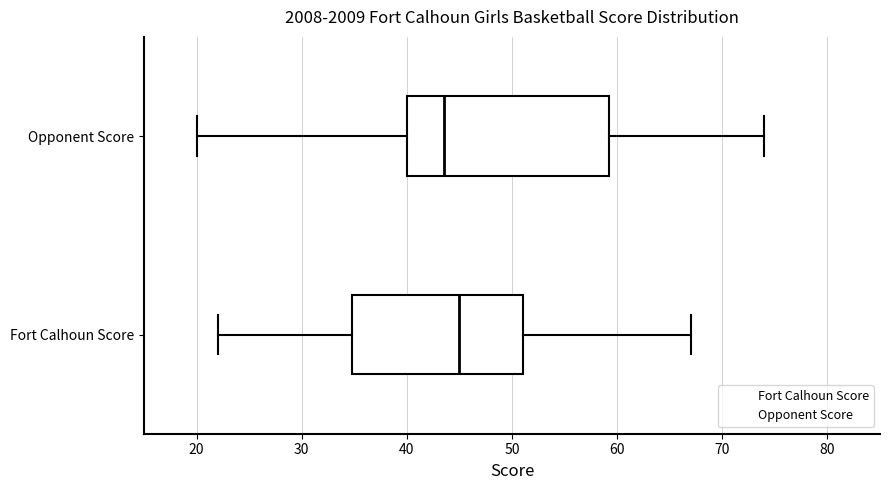

Reading bottom to top, transcribe this box plot: for each box, give where its median line is, the range the box spans, and where its two whiskers end, as read against the x-axis. The values are not printed on the chart, so give them approximately, as read against the axis.

Fort Calhoun Score: median 45, box 35 to 51, whiskers 22 to 67
Opponent Score: median 44, box 40 to 59, whiskers 20 to 74